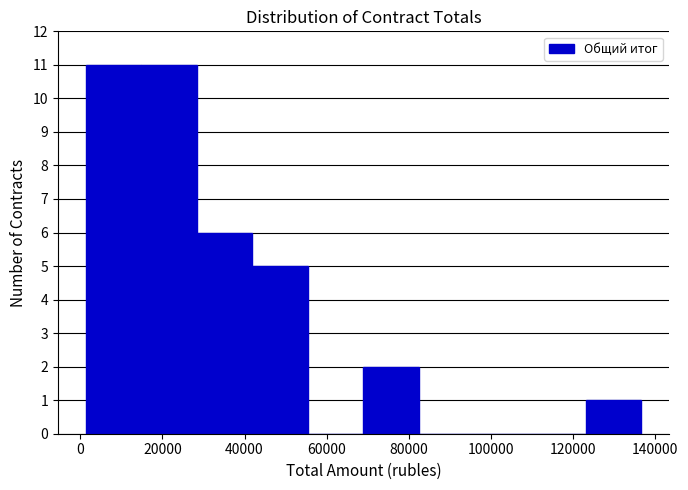

Reading left to right, transcribe this chart: for each bar, give the range it covers on the x-axis and its height. Neither the bar edges nor the heights are printed on the chart, so give them approximately, as read against the axes.

2000 to 14000: 11
14000 to 28000: 11
28000 to 42000: 6
42000 to 56000: 5
56000 to 68000: 0
68000 to 82000: 2
82000 to 96000: 0
96000 to 110000: 0
110000 to 124000: 0
124000 to 136000: 1